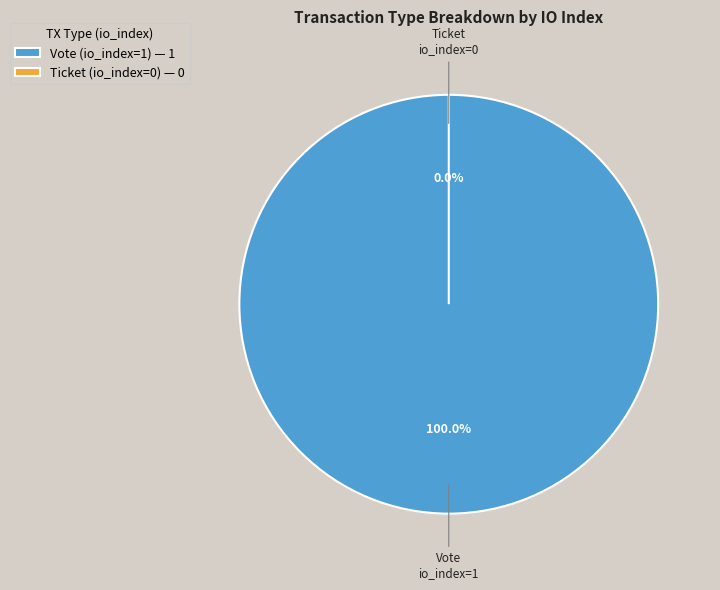

True or false: Vote (io_index=1) accounts for 90% of the total.

False